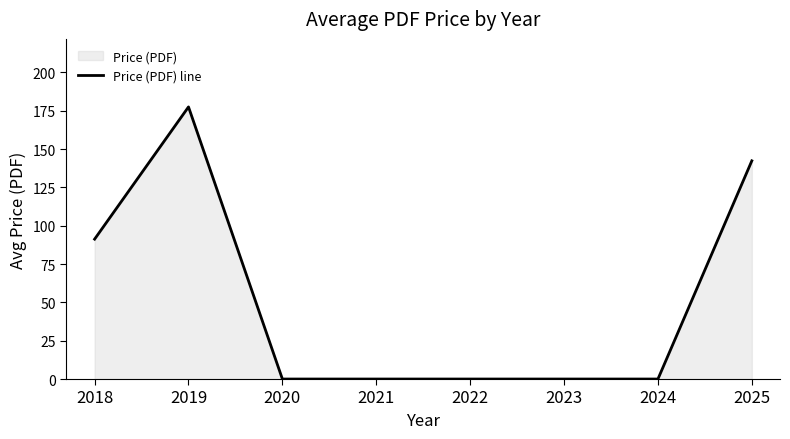

How many lines are shown in the chart?

1